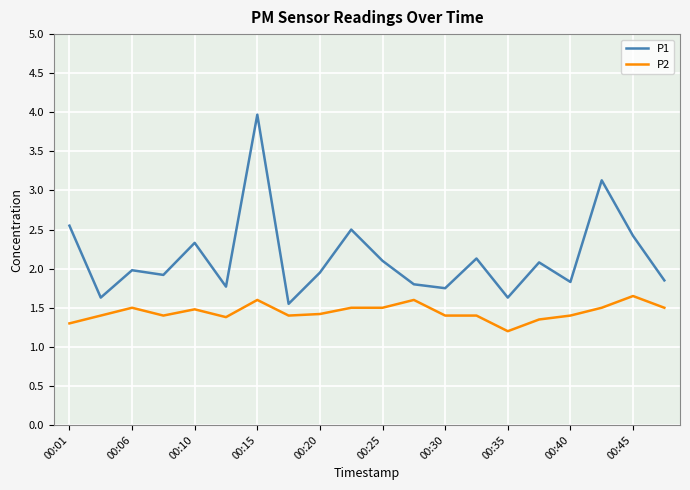

What is the greatest value displayed?

4.0